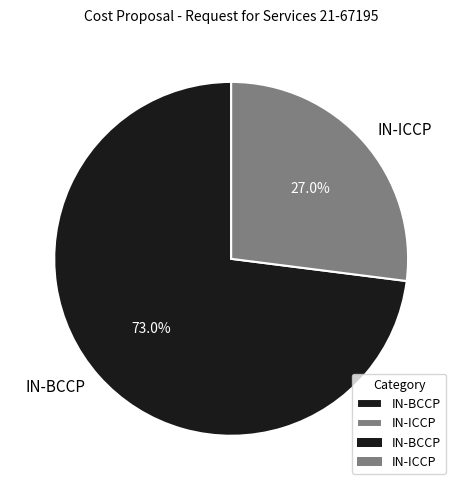

What is the smallest slice in the pie chart?

IN-ICCP